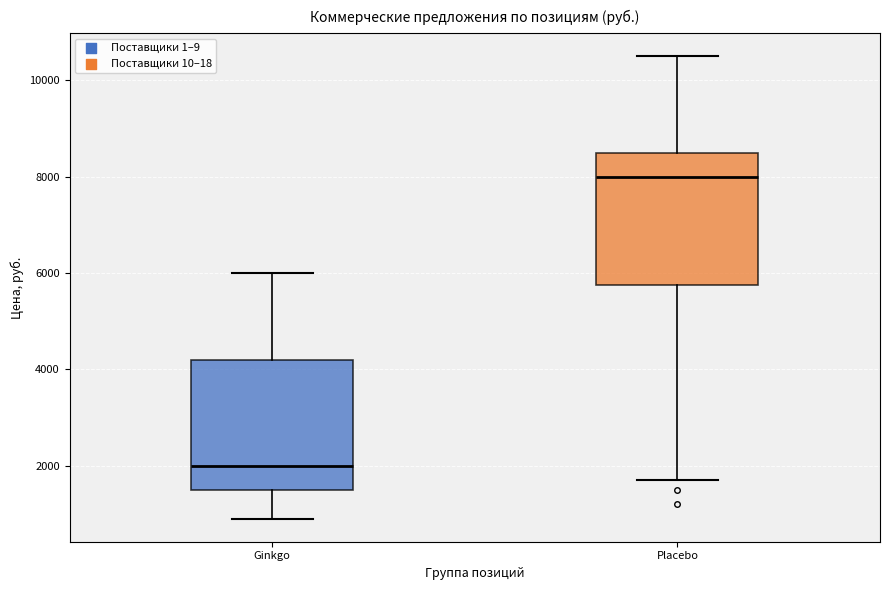

Which box has the highest median line?

Placebo